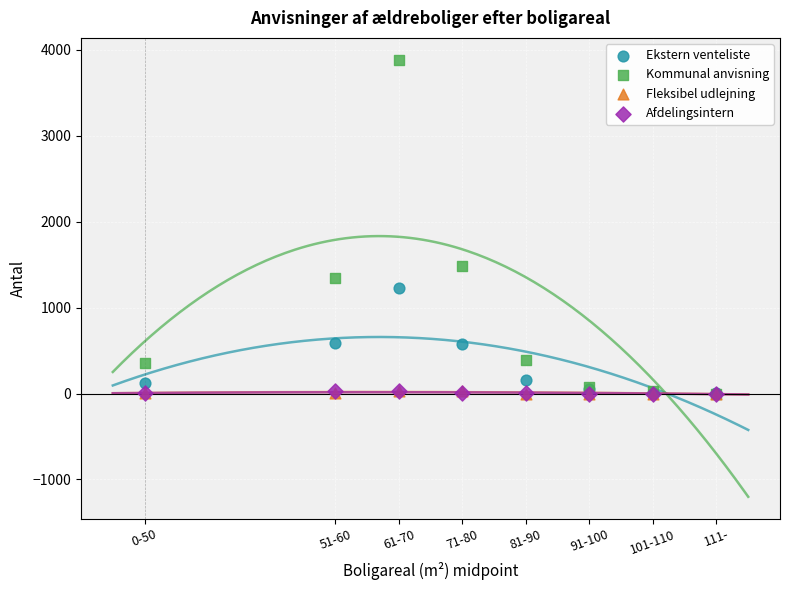

What are all the series names shown in the legend?

Ekstern venteliste, Kommunal anvisning, Fleksibel udlejning, Afdelingsintern